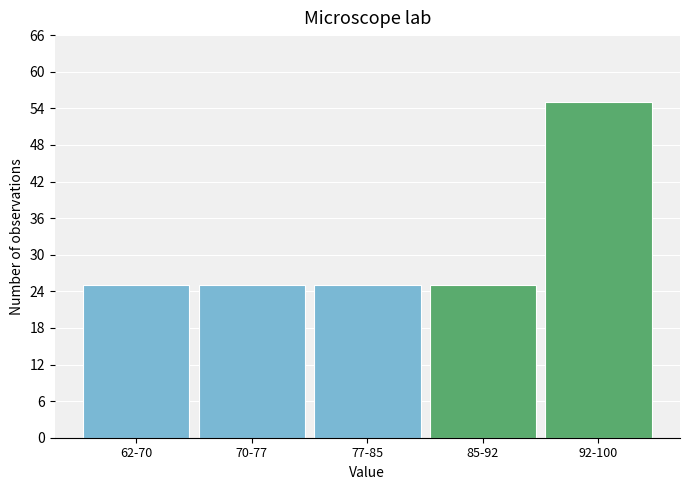

Reading left to right, what are all the values shown in this chart?

62-70=25	70-77=25	77-85=25	85-92=25	92-100=55